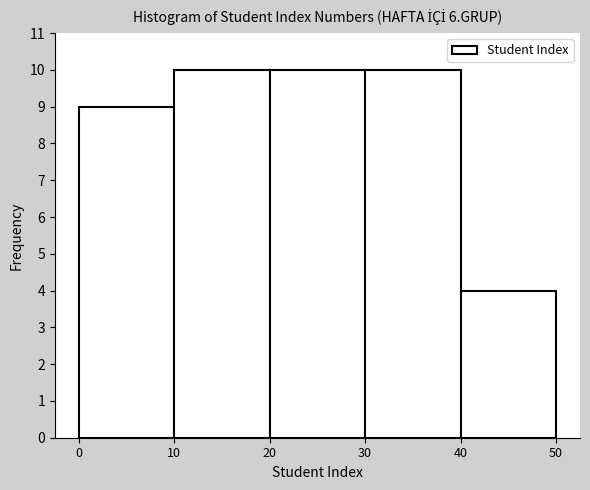

Reading left to right, list every bar in this chart as the range it spans on the x-axis followed by its height. The values are not printed on the chart, so give them approximately, as read against the axis.

0 to 10: 9
10 to 20: 10
20 to 30: 10
30 to 40: 10
40 to 50: 4